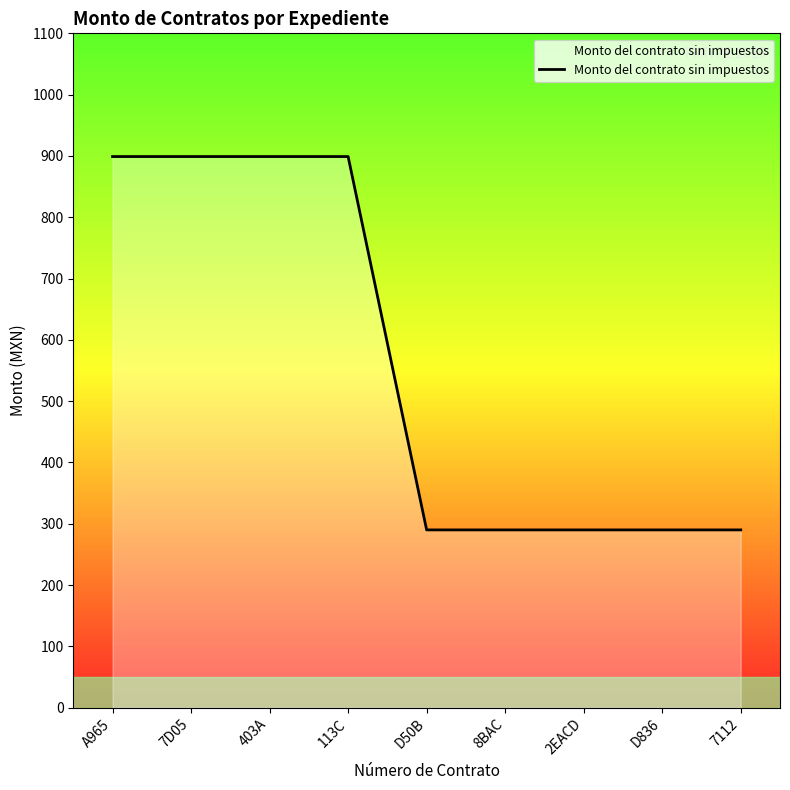

What is the sum of all values?

5046